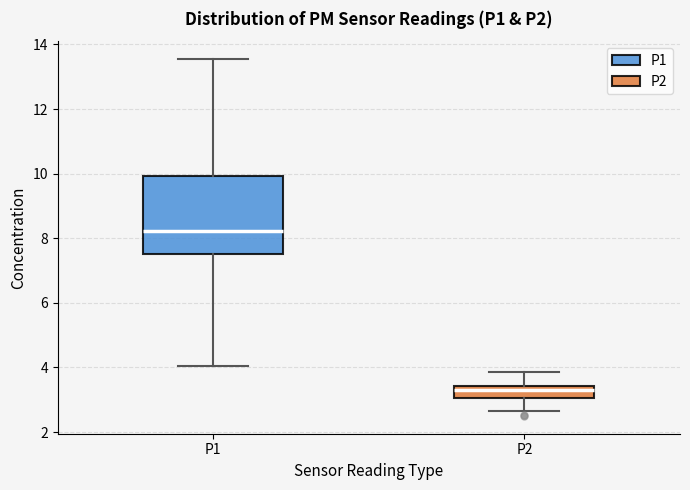

Reading left to right, transcribe this box plot: for each box, give where its median line is, the range the box spans, and where its two whiskers end, as read against the y-axis. The values are not printed on the chart, so give them approximately, as read against the axis.

P1: median 8.2, box 7.6 to 10.0, whiskers 4.0 to 13.6
P2: median 3.4 (just below the box's upper edge), box 3.0 to 3.4, whiskers 2.6 to 3.8